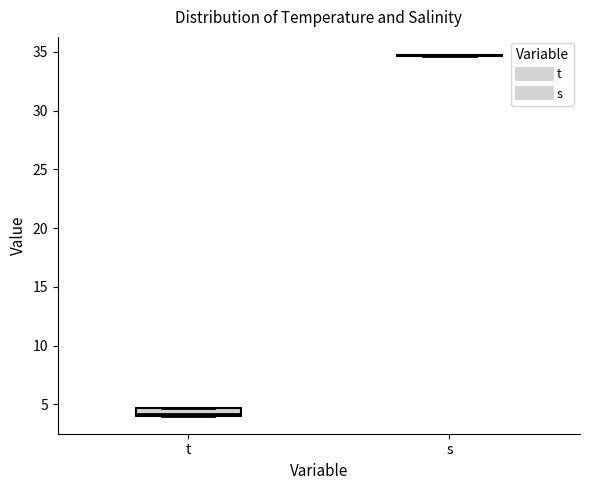

Where is the lower edge of the box for t on the y-axis? The values are not printed on the chart, so give them approximately, as read against the axis.

4.0